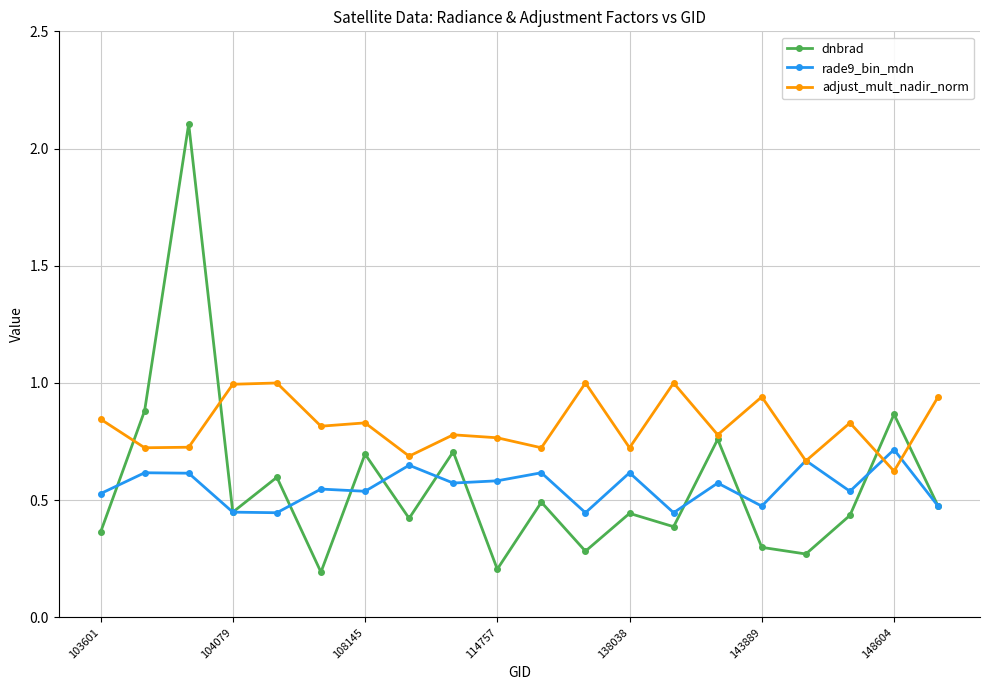

At how many categories does at least one series exceed 0?

20